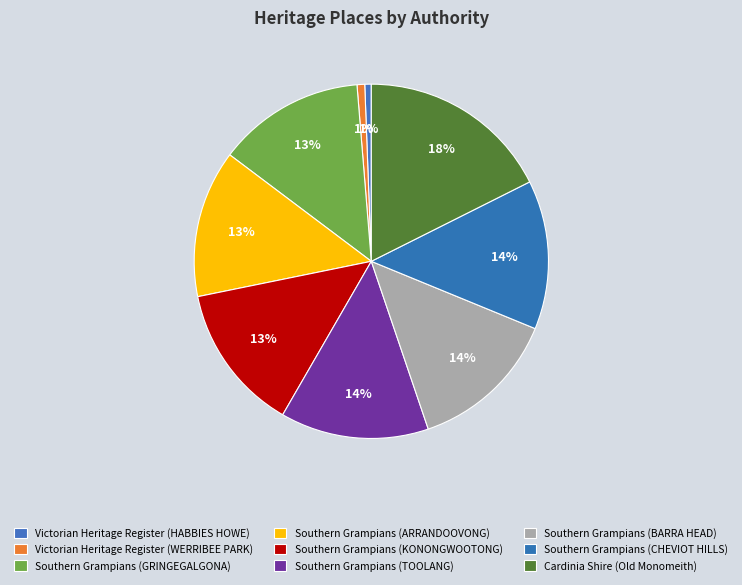

Is there any slice that represents more than half of the pie?

No